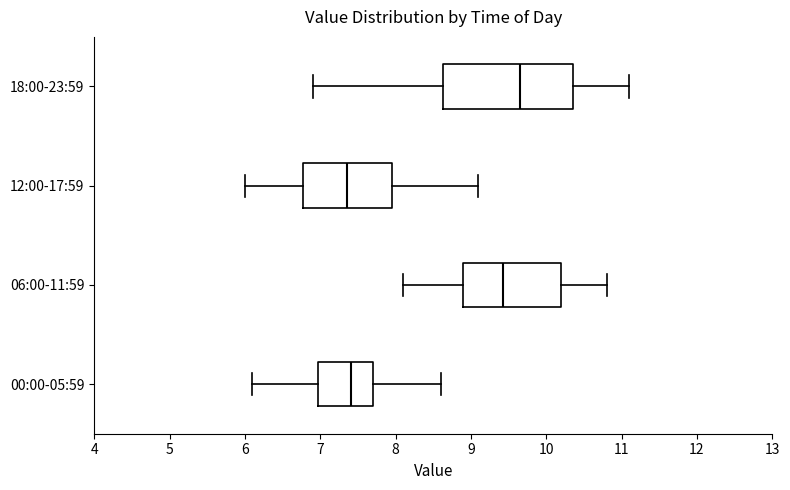

Comparing the boxes themselves (not the whiskers), which one is the widest?

18:00-23:59